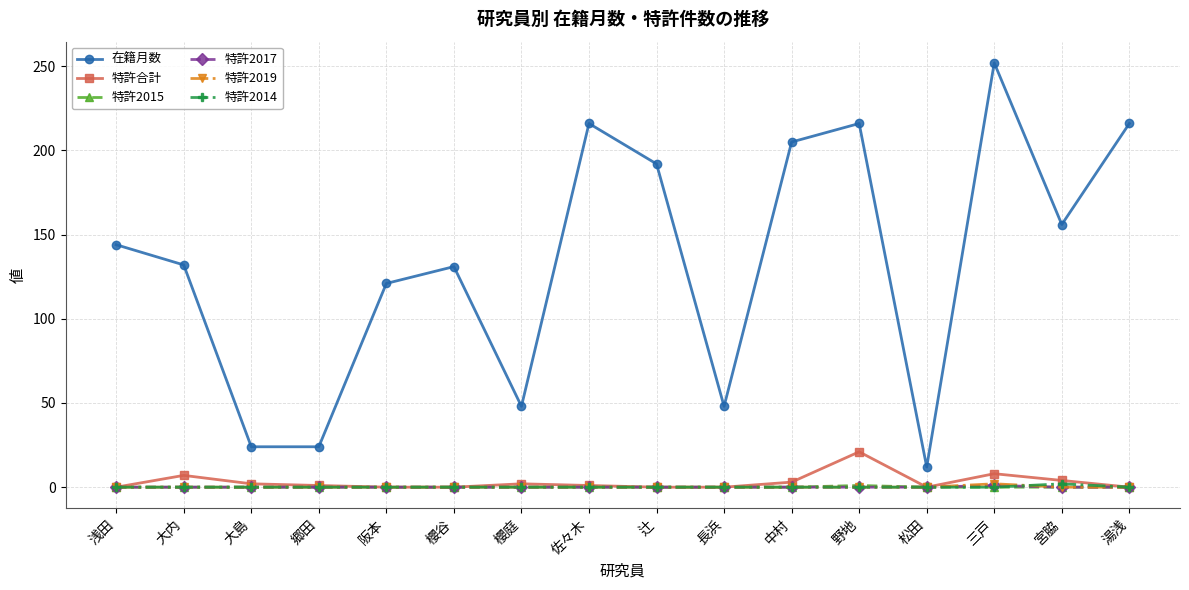

Count the number of data series in this chart.

6